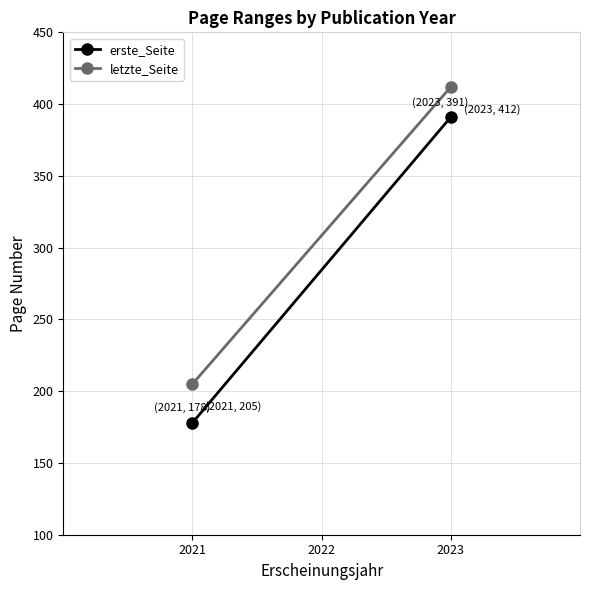

At how many categories does at least one series exceed 242?

1